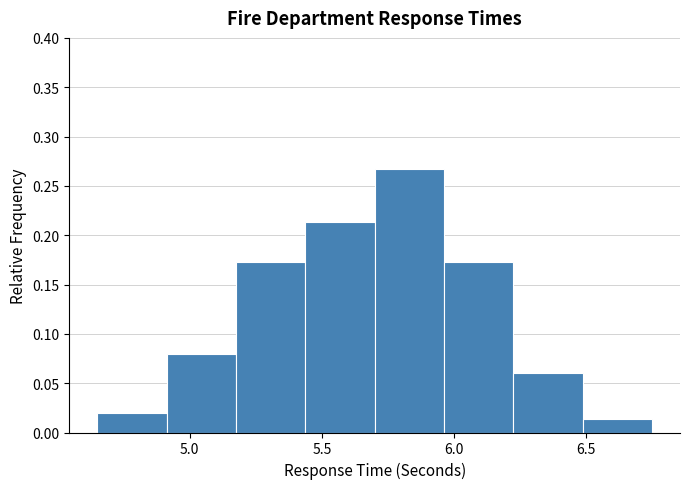

Reading left to right, transcribe this chart: for each bar, give the range it covers on the x-axis and its height. Neither the bar edges nor the heights are printed on the chart, so give them approximately, as read against the axes.

4.65 to 4.90: 0.020
4.90 to 5.20: 0.080
5.20 to 5.45: 0.175
5.45 to 5.70: 0.215
5.70 to 5.95: 0.265
5.95 to 6.25: 0.175
6.25 to 6.50: 0.060
6.50 to 6.75: 0.015